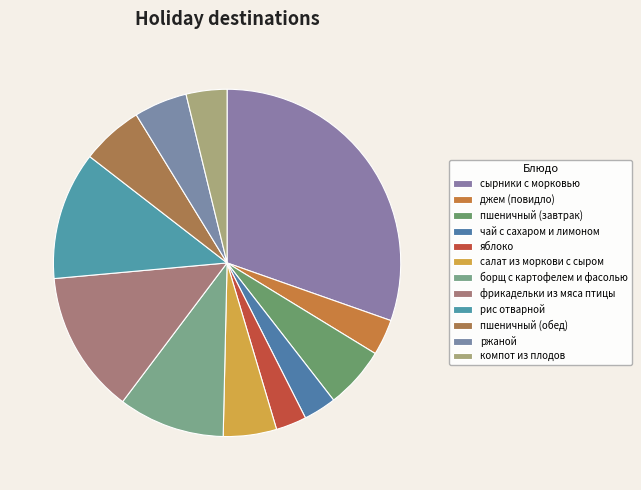

Rank the categories by value from highest to lowest.

сырники с морковью, фрикадельки из мяса птицы, рис отварной, борщ с картофелем и фасолью, пшеничный (завтрак), пшеничный (обед), салат из моркови с сыром, ржаной, компот из плодов, джем (повидло), чай с сахаром и лимоном, яблоко